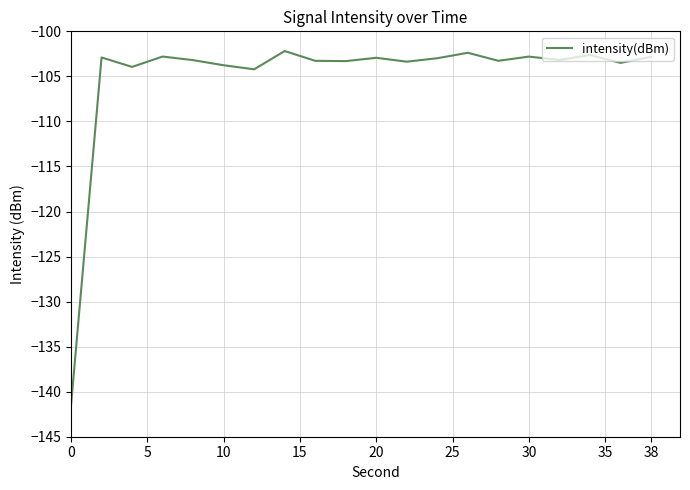

What is the maximum value shown in the chart?

-102.2